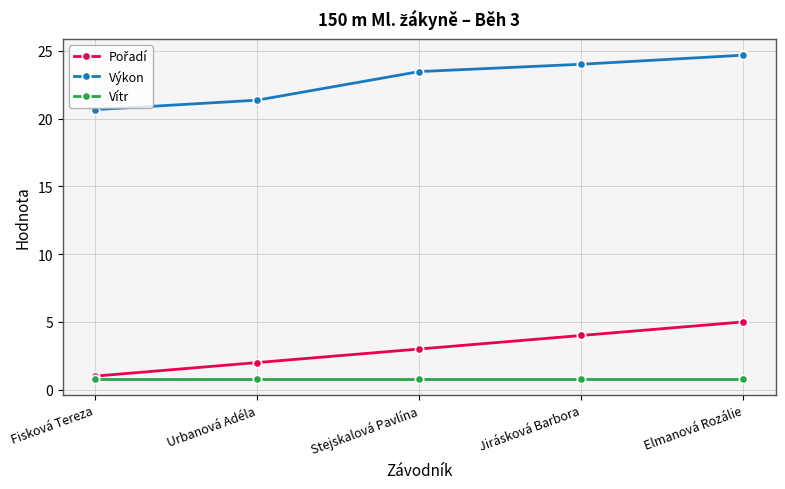

True or false: Vítr and Výkon intersect in this chart.

False